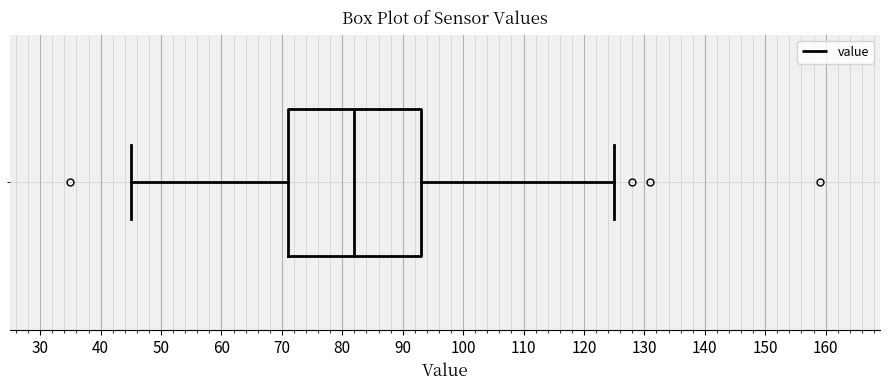

Where is the left edge of the box on the x-axis? The values are not printed on the chart, so give them approximately, as read against the axis.

71